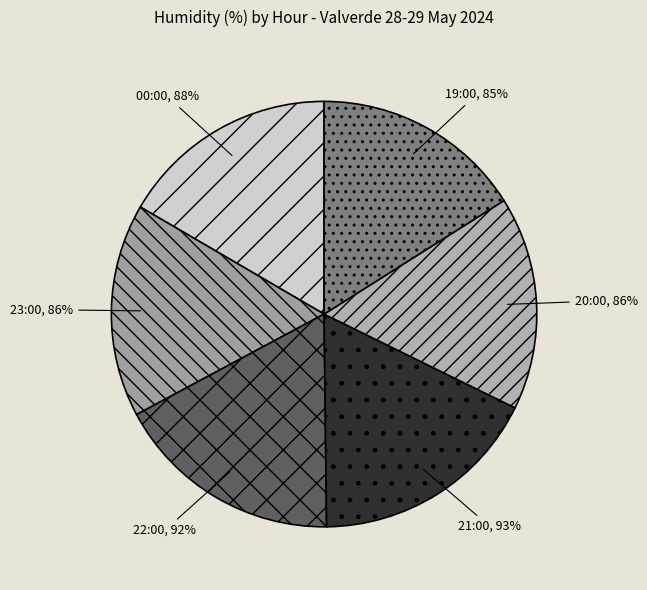

To the nearest percent, what percentage of the pie is 21:00?

18%